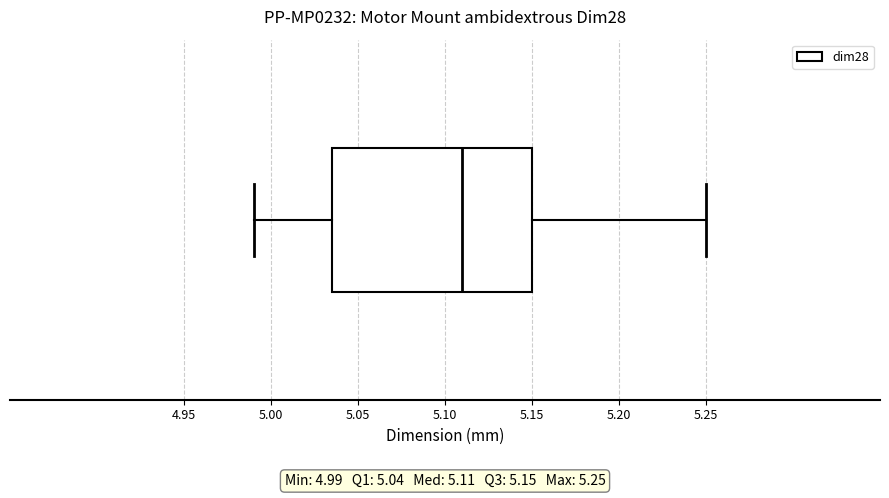

Where does the median line of the box sit on the x-axis? The values are not printed on the chart, so give them approximately, as read against the axis.

5.110